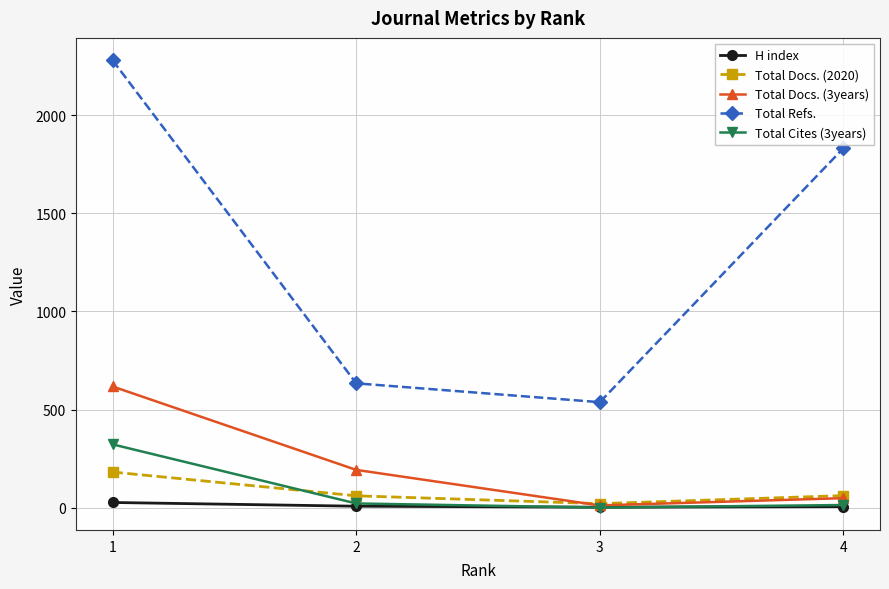

Is it true that H index equals 8 at 2?

True